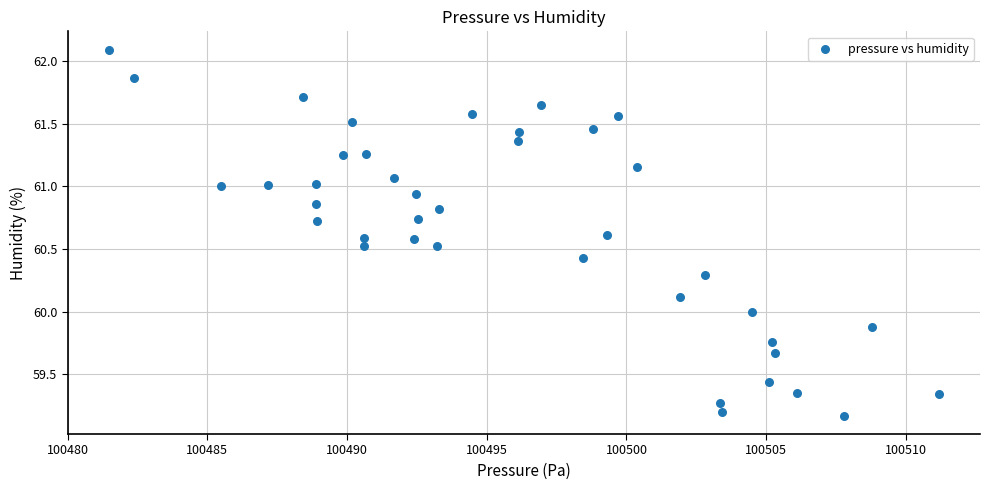

What is the range of X values (max minus min)?

29.7